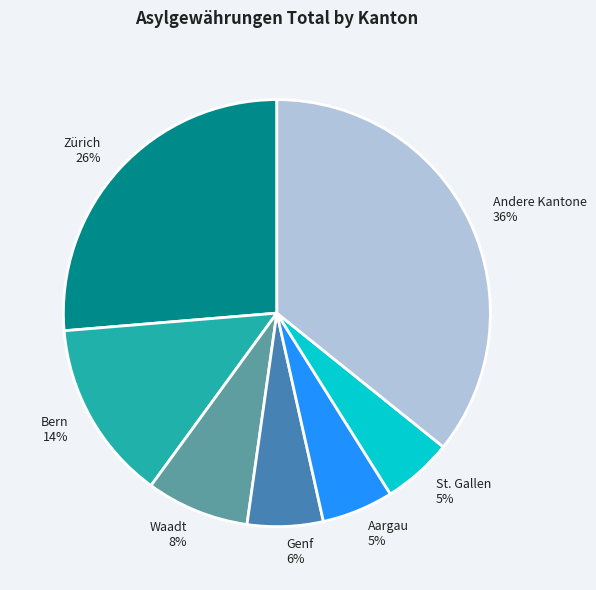

Which category has the biggest portion of the pie?

Andere Kantone